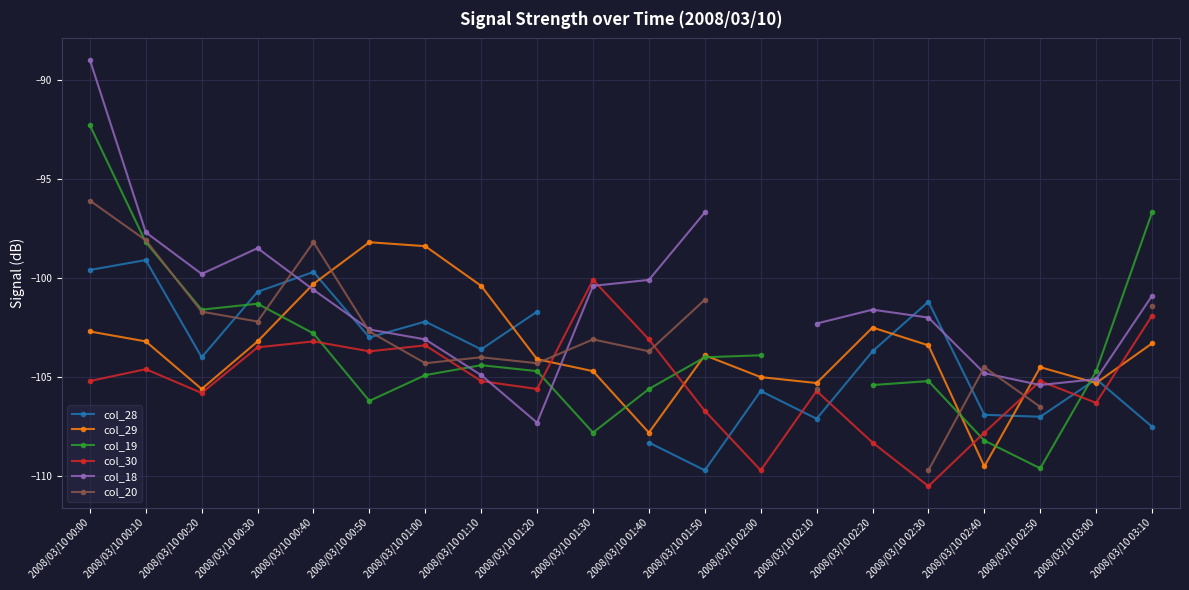

What are all the series names shown in the legend?

col_28, col_29, col_19, col_30, col_18, col_20